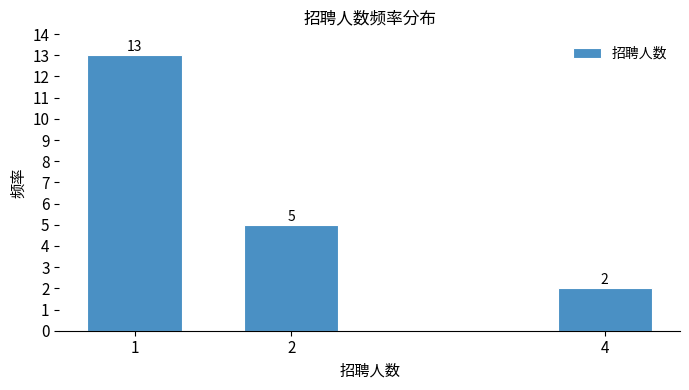

Reading right to left, what are all the values shown in this chart?

2	5	13